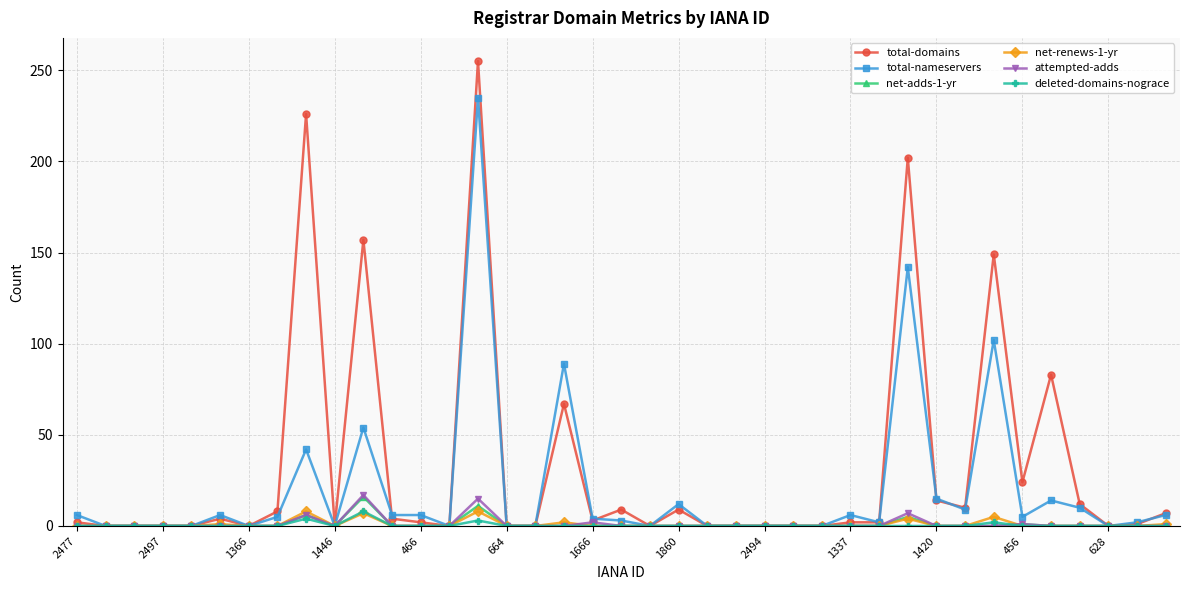

What is the maximum value for deleted-domains-nograce?

8